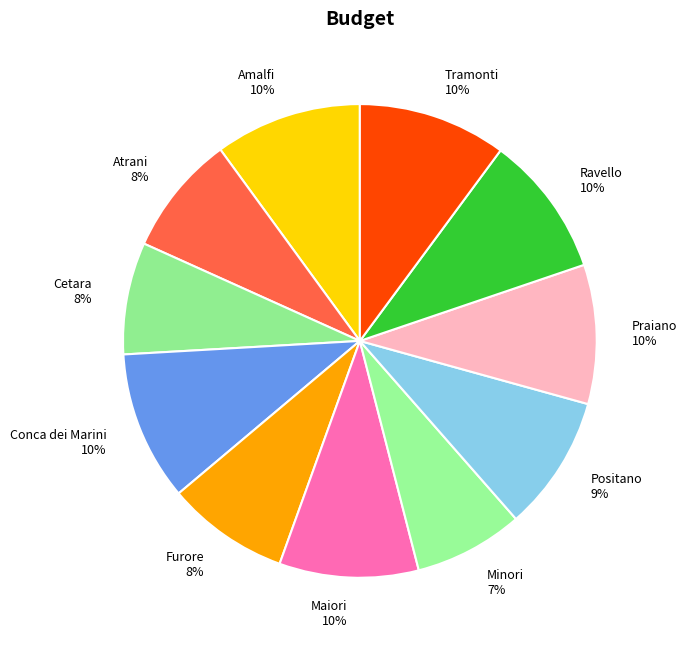

To the nearest percent, what portion does Tramonti represent?

10%